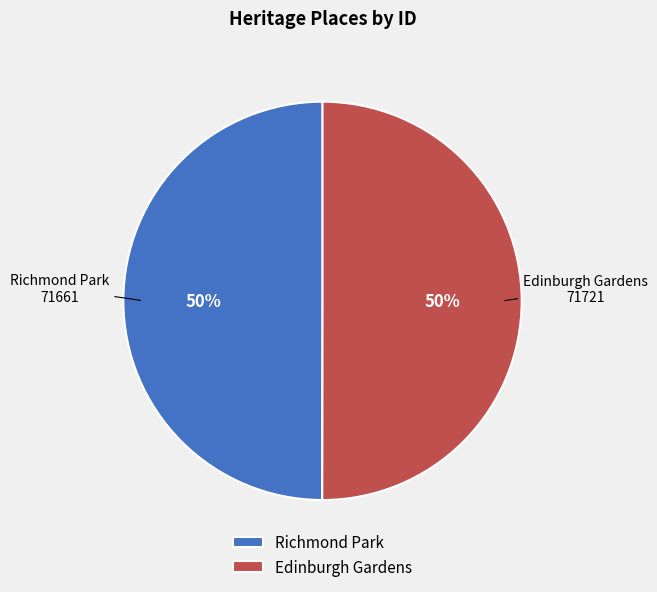

Is it true that Richmond Park is 58% of the pie?

False